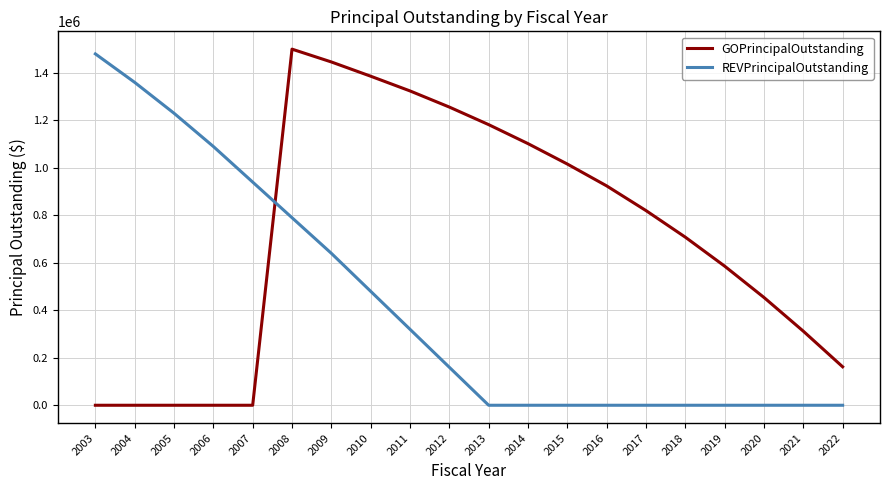

Count the REVPrincipalOutstanding values in the range 0 to 940000.

16